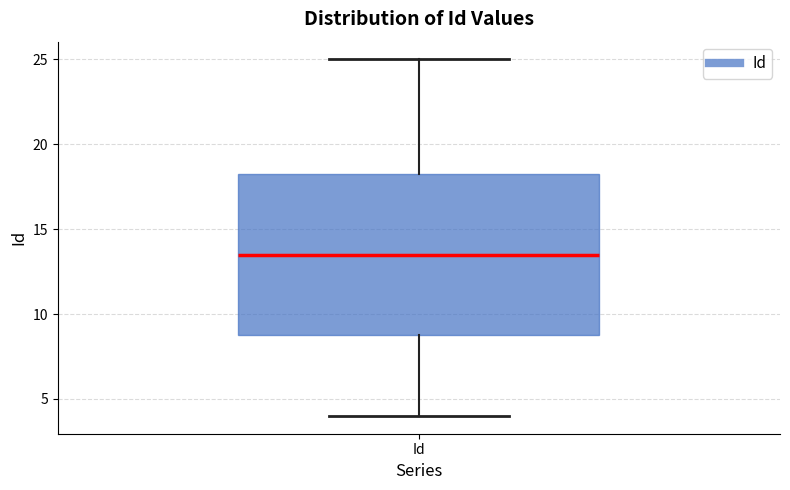

Where does the lower whisker of the box for Id end on the y-axis? The values are not printed on the chart, so give them approximately, as read against the axis.

4.0